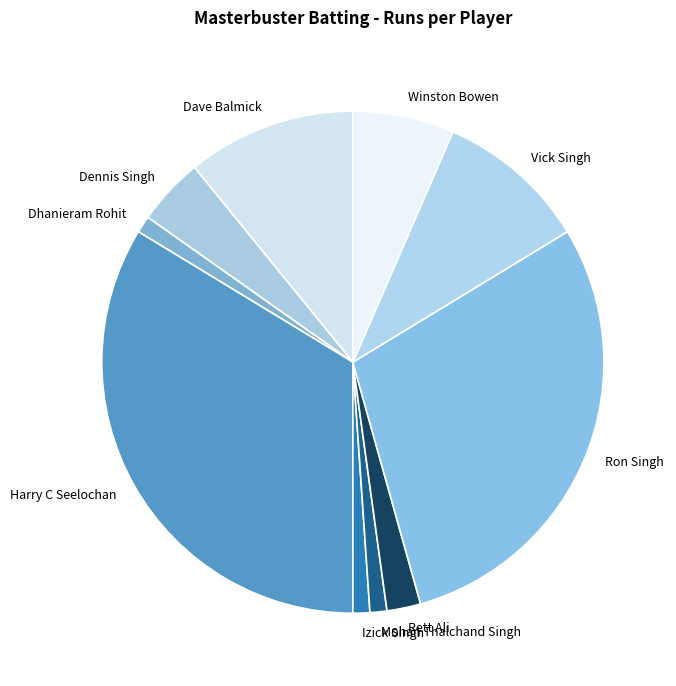

Which category has the biggest portion of the pie?

Harry C Seelochan